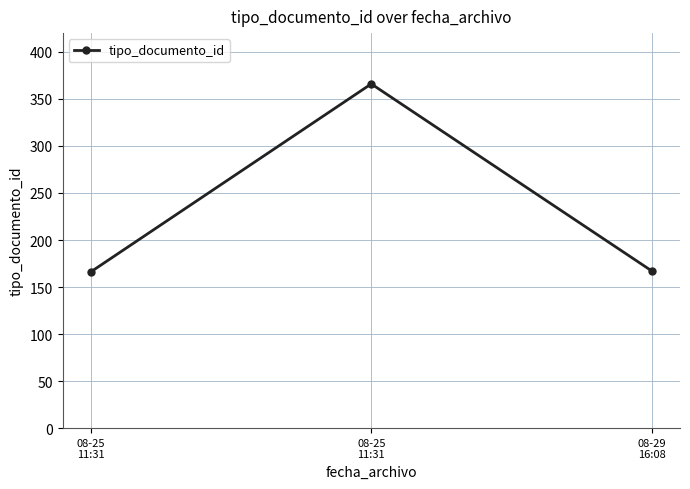

How many lines are shown in the chart?

1